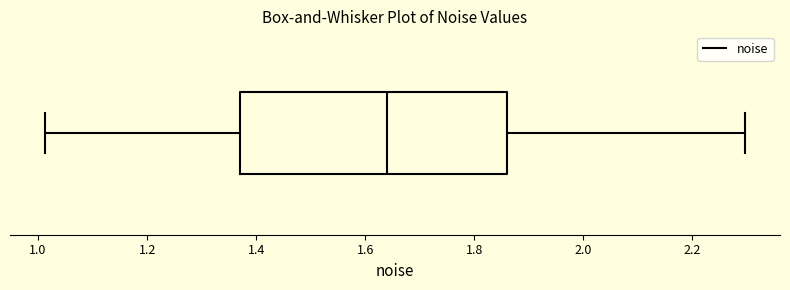

Transcribe this box plot: give where the median line is, the range the box spans, and where the two whiskers end, as read against the x-axis. The values are not printed on the chart, so give them approximately, as read against the axis.

median 1.64, box 1.38 to 1.86, whiskers 1.02 to 2.30